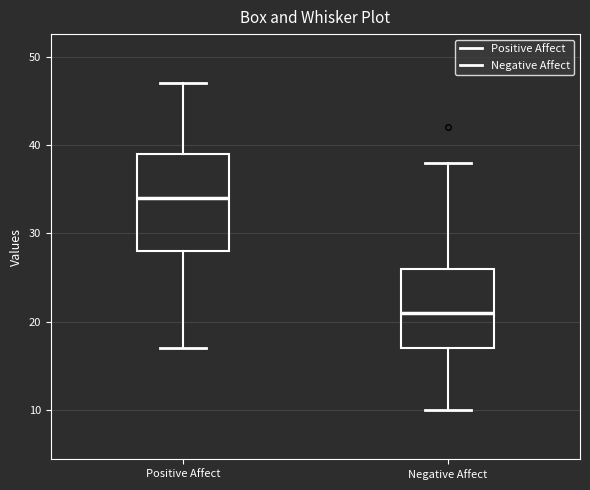

Comparing the boxes themselves (not the whiskers), which one is the tallest?

Positive Affect